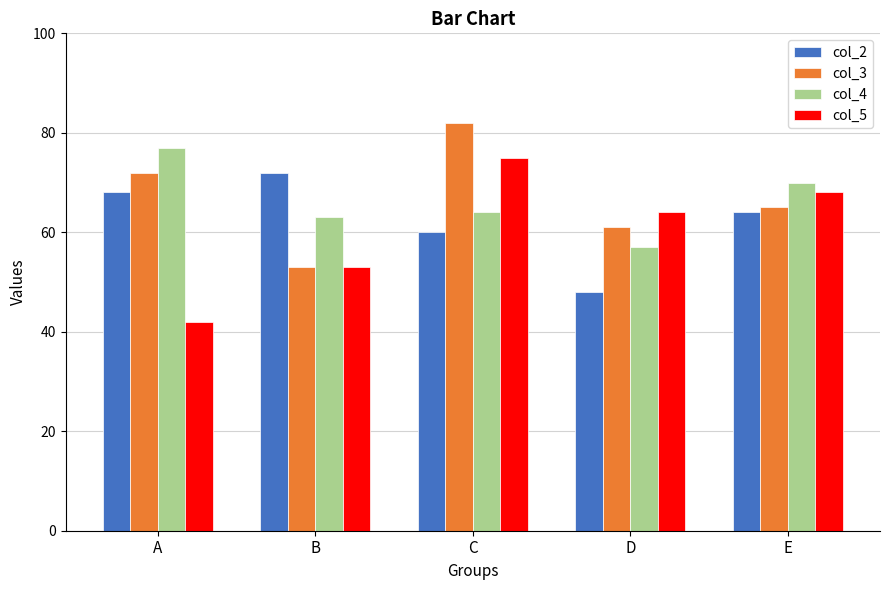

At which category is the sum across all series the highest?

C